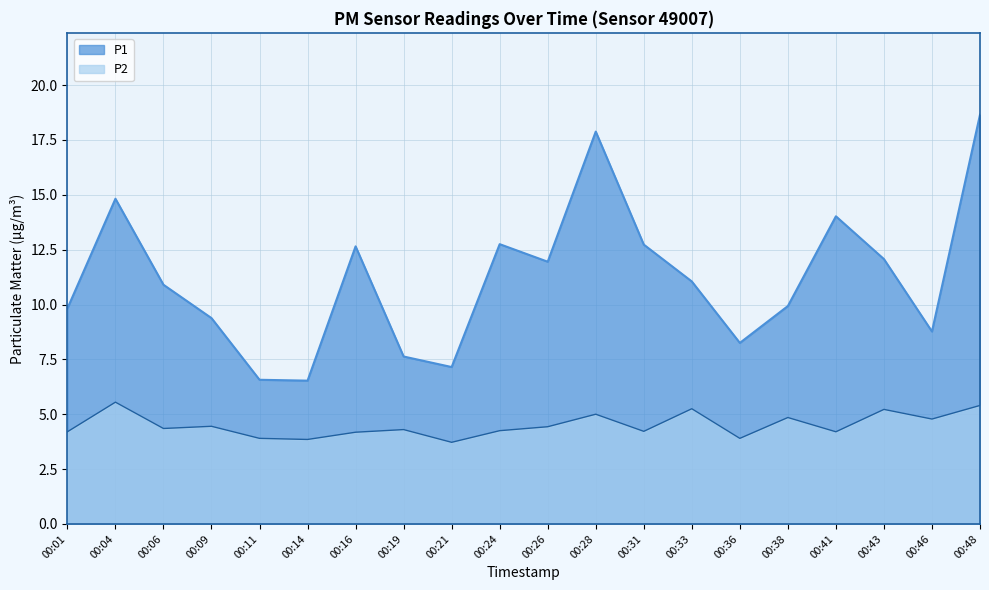

Where is P2 nearest to the value 4?

00:11